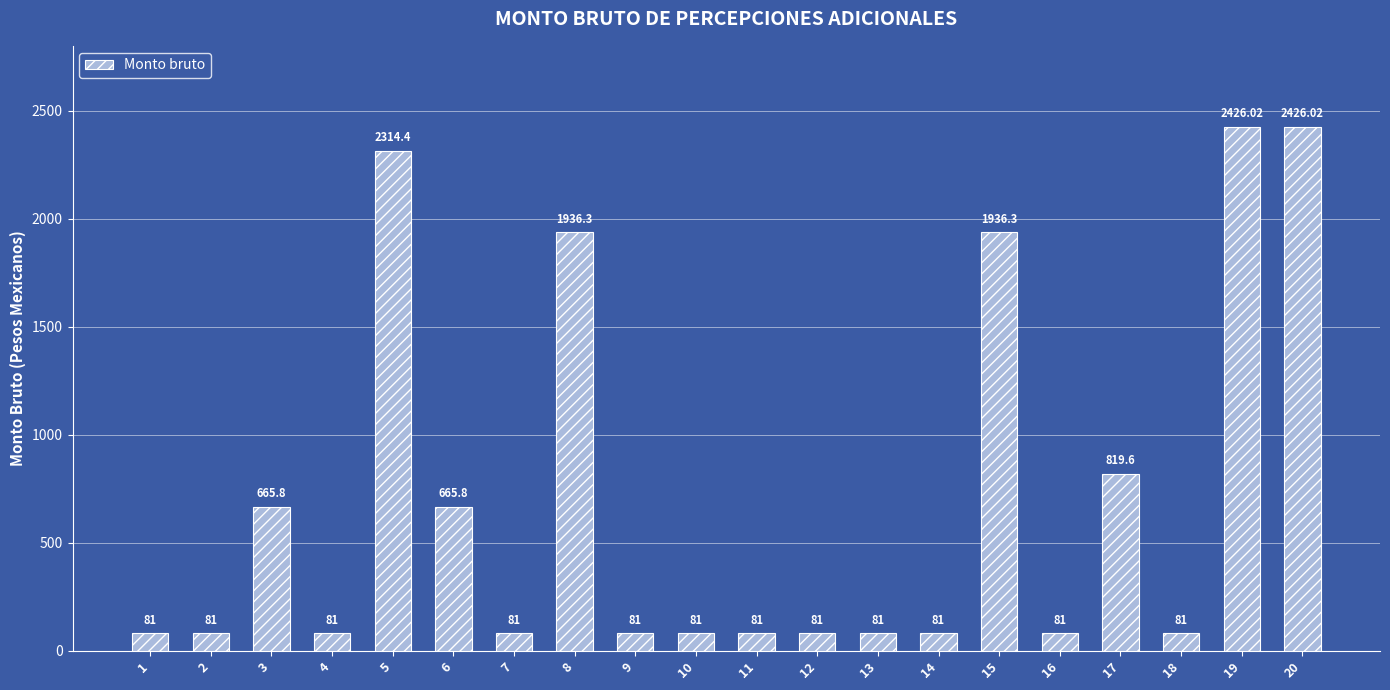

What is the value of the 12th bar from the left?

81.0